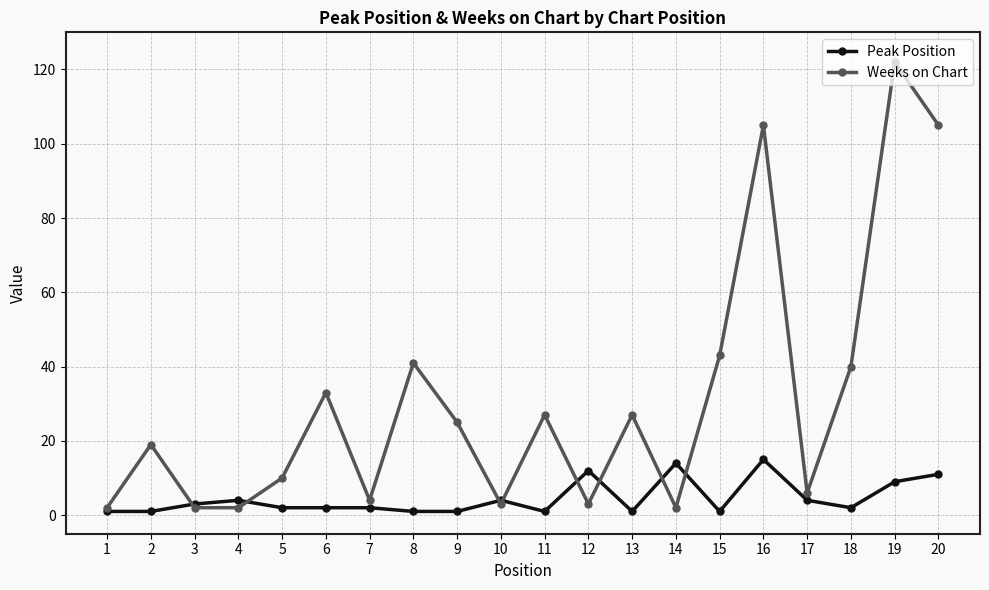

Which series has the largest total across all categories?

Weeks on Chart